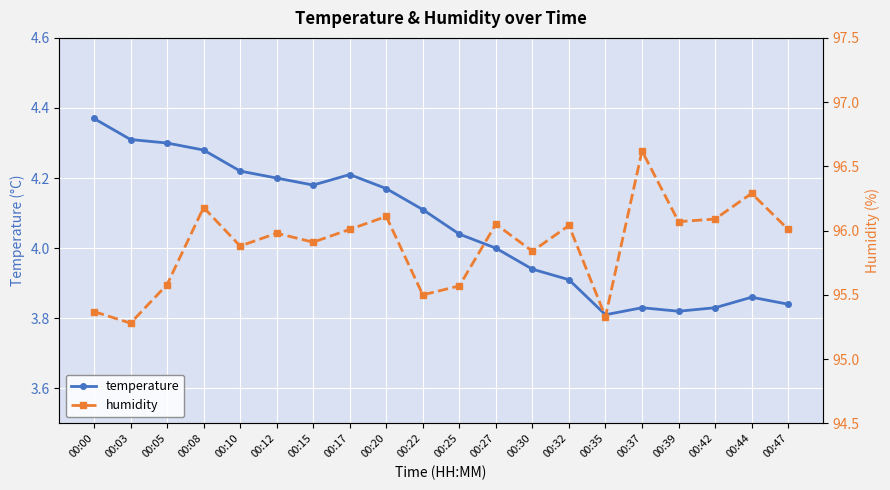

Reading left to right, list all the values displayed in this chart.

temperature: 00:00=4.4	00:03=4.3	00:05=4.3	00:08=4.3	00:10=4.2	00:12=4.2	00:15=4.2	00:17=4.2	00:20=4.2	00:22=4.1	00:25=4.0	00:27=4.0	00:30=3.9	00:32=3.9	00:35=3.8	00:37=3.8	00:39=3.8	00:42=3.8	00:44=3.9	00:47=3.8
humidity: 00:00=95.4	00:03=95.3	00:05=95.6	00:08=96.2	00:10=95.9	00:12=96.0	00:15=95.9	00:17=96.0	00:20=96.1	00:22=95.5	00:25=95.6	00:27=96.0	00:30=95.8	00:32=96.0	00:35=95.3	00:37=96.6	00:39=96.1	00:42=96.1	00:44=96.3	00:47=96.0